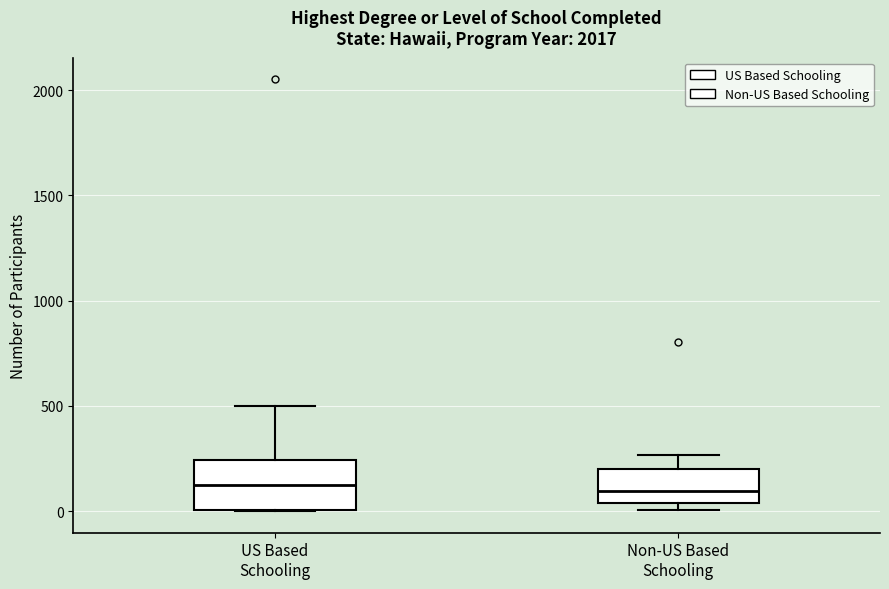

Comparing the boxes themselves (not the whiskers), which one is the tallest?

US Based Schooling